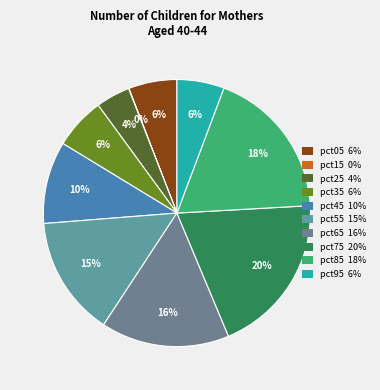

The pct55 slice represents 5% of the pie. True or false?

False